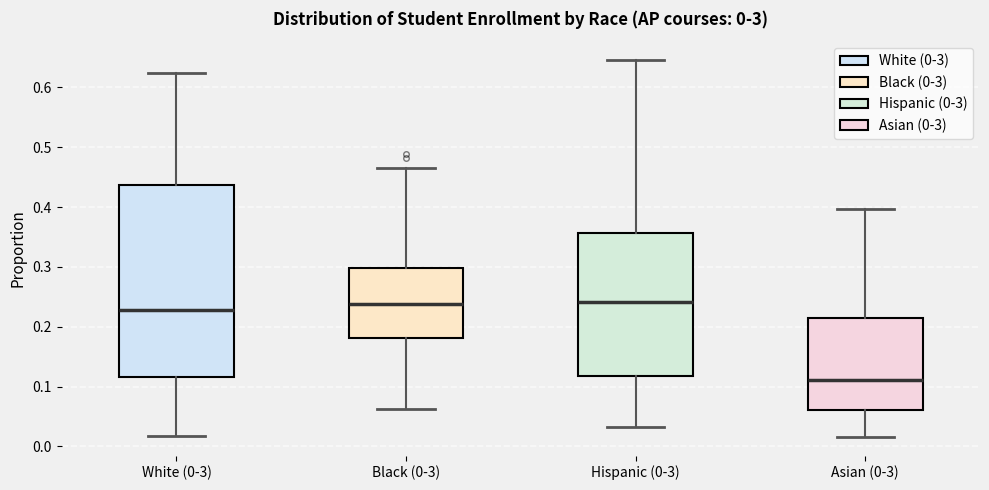

Which box has the lowest median line?

Asian (0-3)